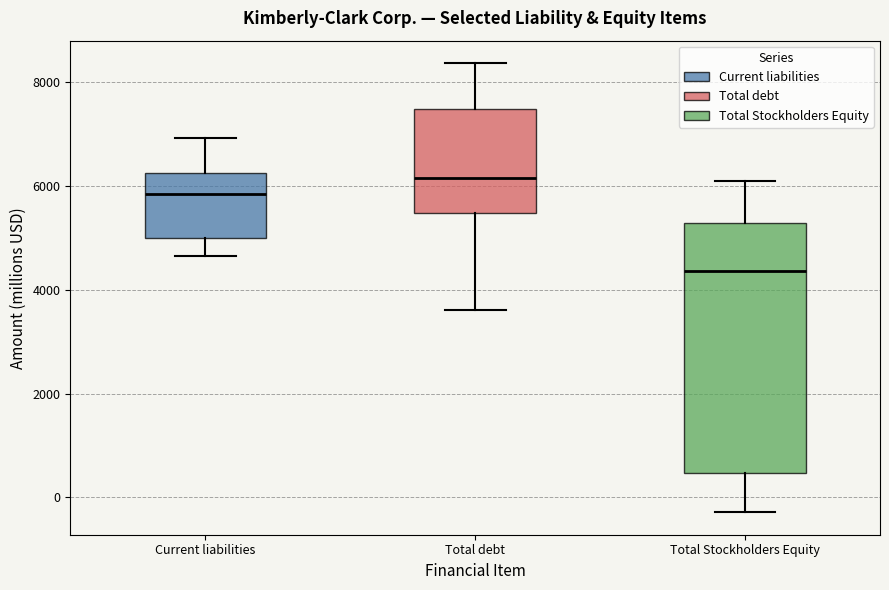

Which box has the lowest median line?

Total Stockholders Equity